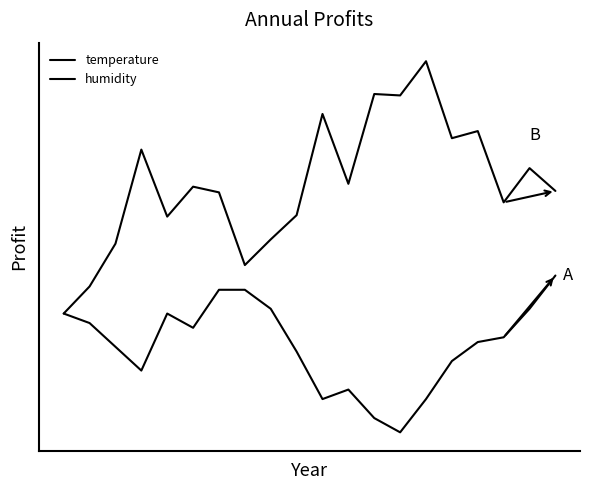

Which series has the largest total across all categories?

humidity